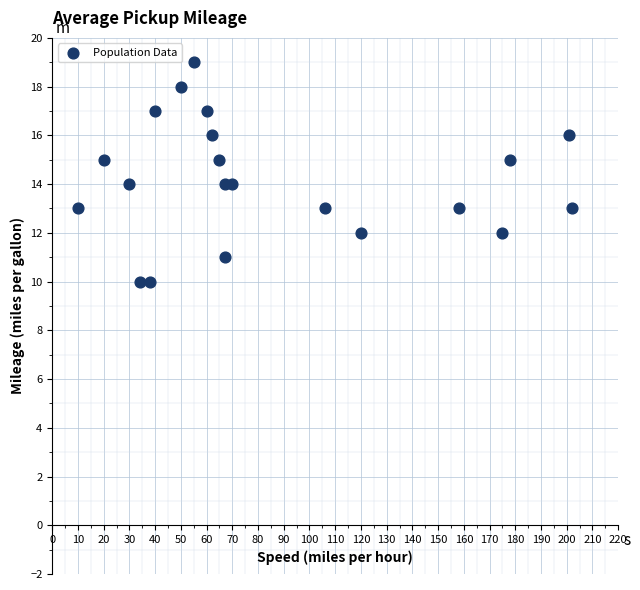

What is the range of X values (max minus min)?

192